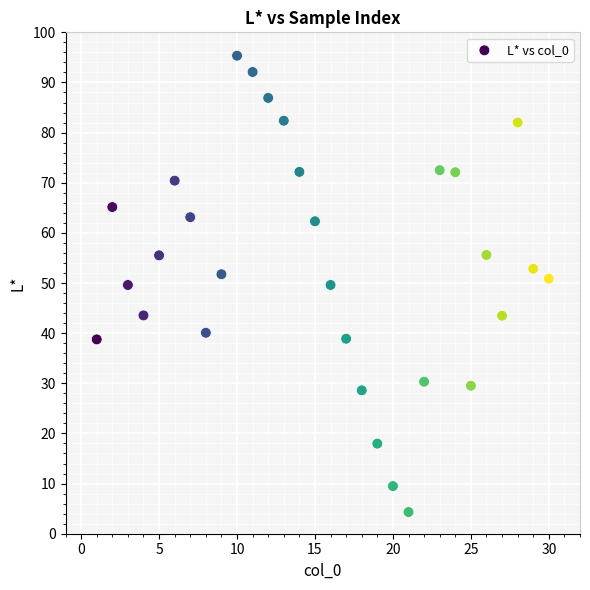

What is the range of Y values (max minus min)?

91.0